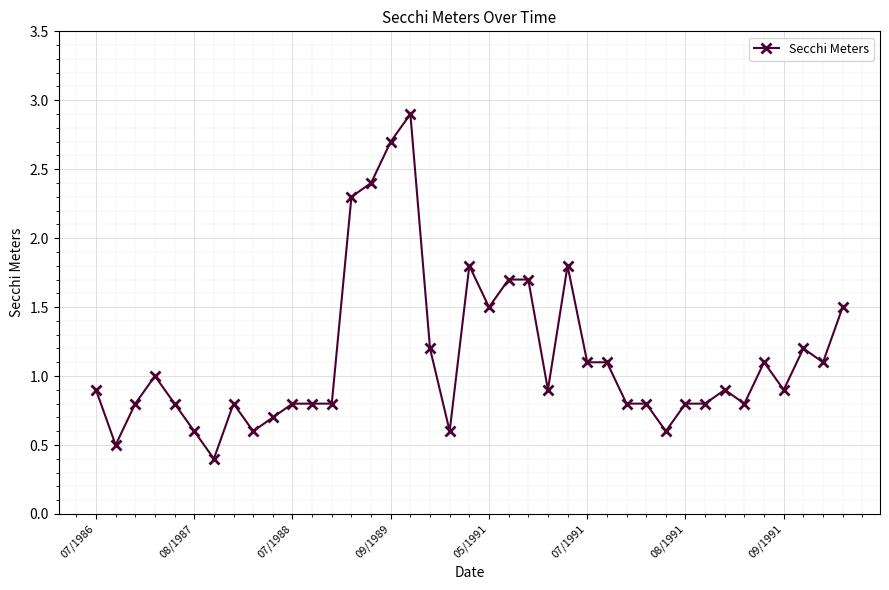

True or false: there are more than 2 points higher than both neighbors.

True